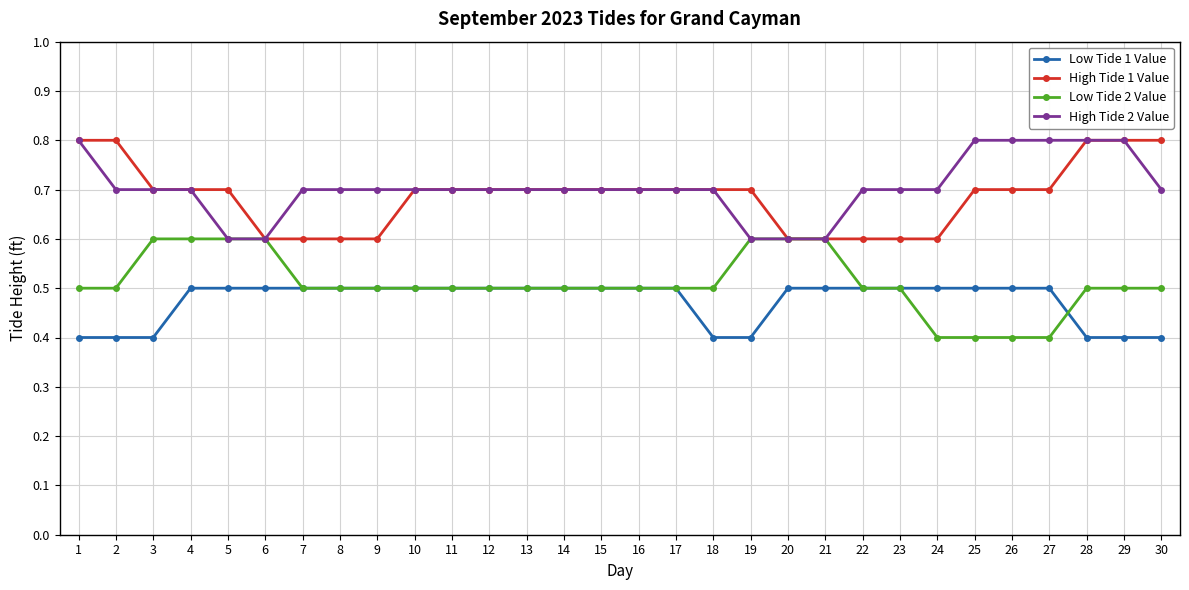

Is the value of Low Tide 2 Value at 4 greater than the value of High Tide 2 Value at 16?

No